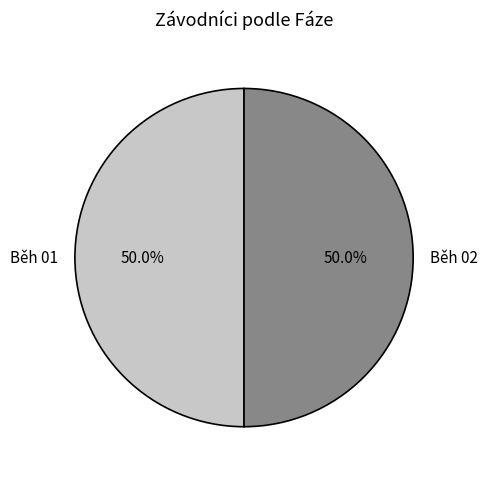

How many segments does this pie chart have?

2